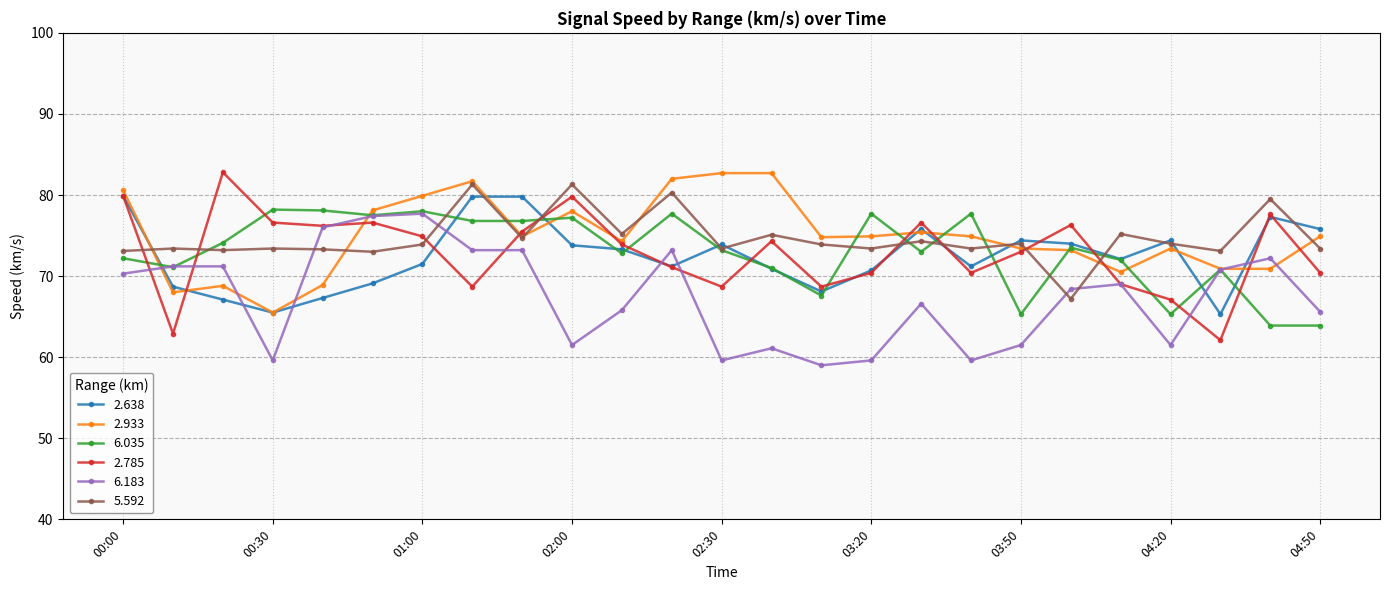

What is the value of the 5.592 point at the 23rd from the left?

73.1